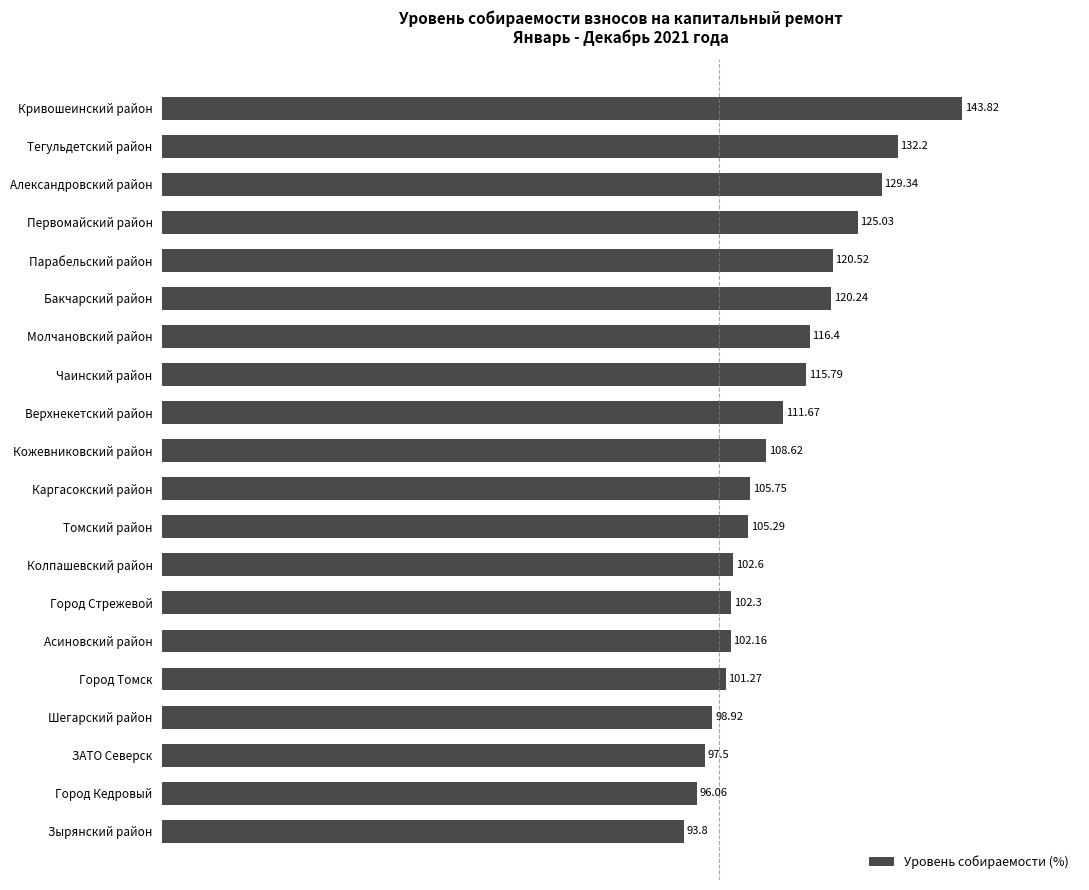

At which category does the chart reach its peak across all series?

Кривошеинский район